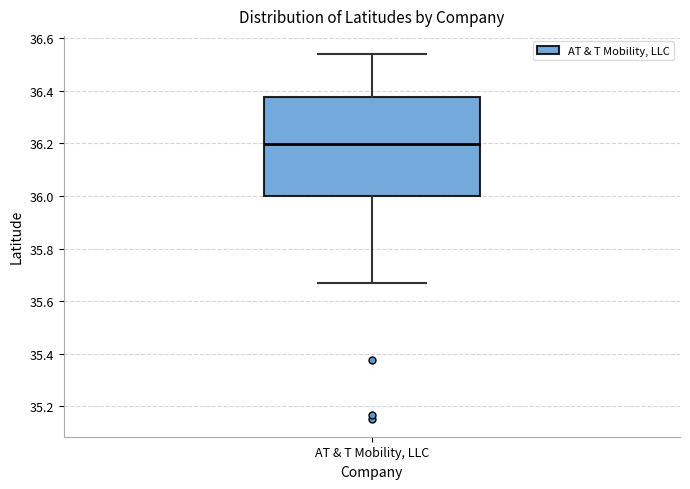

Where does the median line of the box for AT & T Mobility, LLC sit on the y-axis? The values are not printed on the chart, so give them approximately, as read against the axis.

36.20